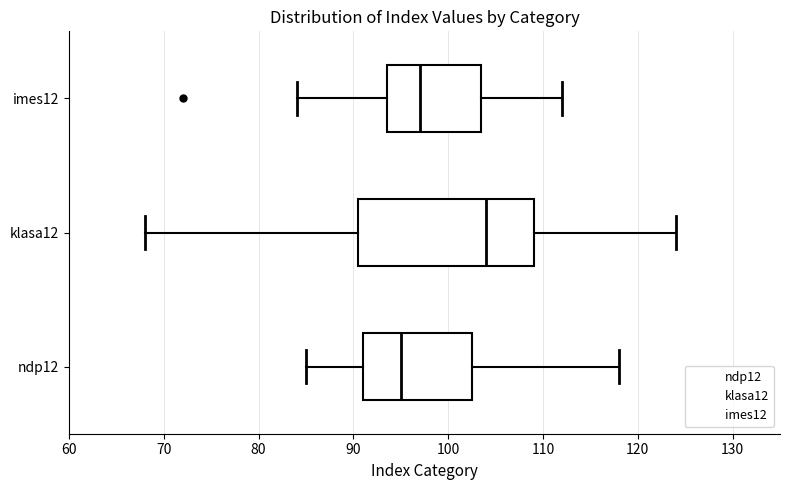

Comparing the boxes themselves (not the whiskers), which one is the widest?

klasa12